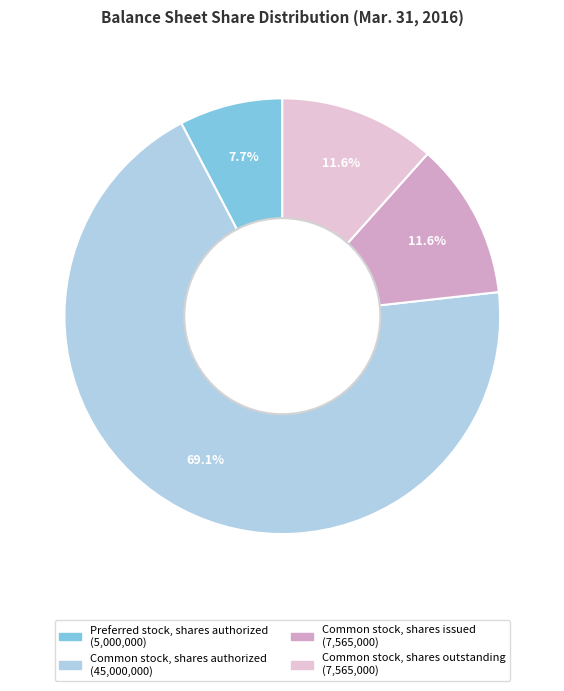

How many slices are in this pie chart?

4